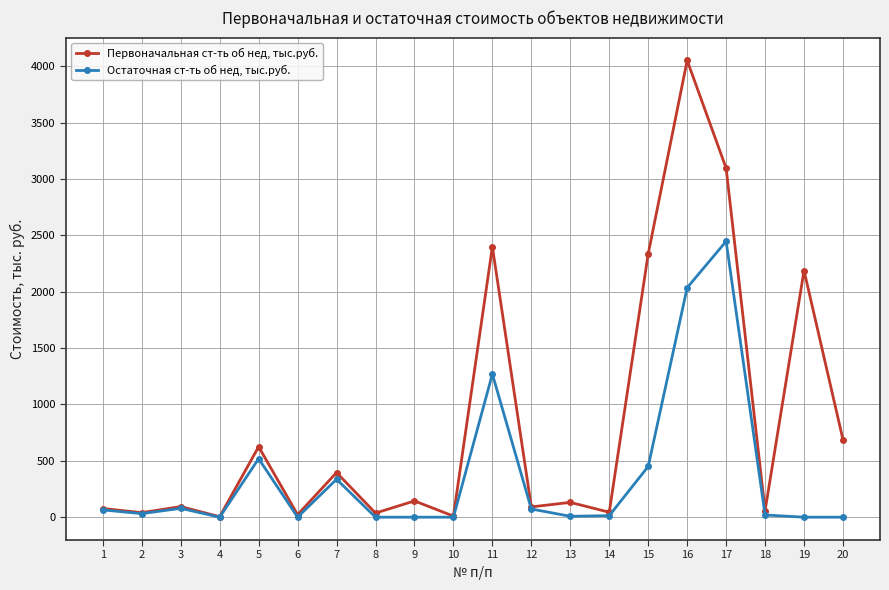

What value does the Остаточная ст-ть об нед, тыс.руб. series have at 18?

19.6